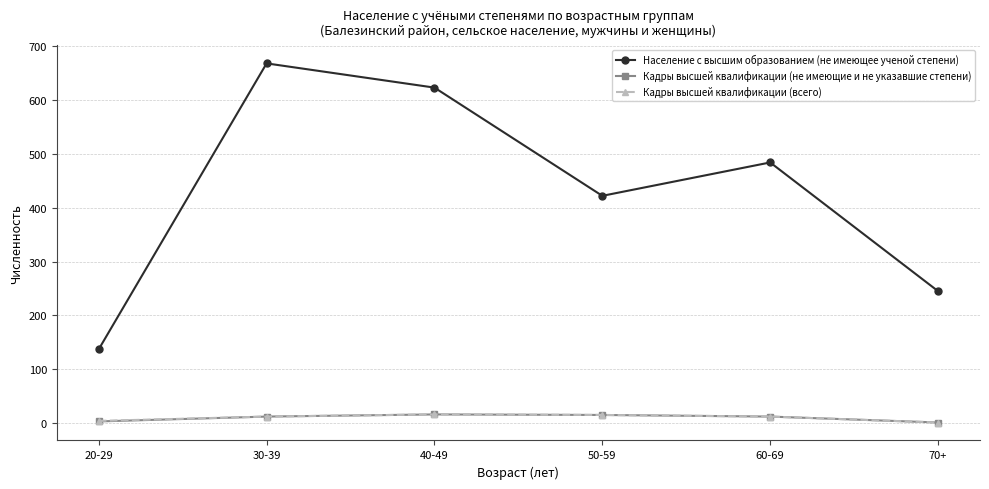

What is the label of the 6th point from the right?

20-29